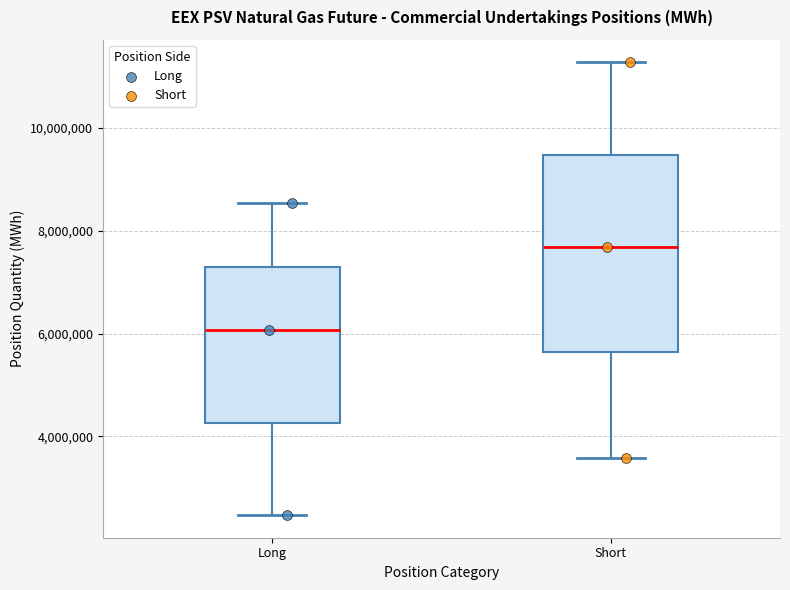

Reading left to right, read every box against the y-axis: the position of its median line, the range the box covers, and the ends of its whiskers. The values are not printed on the chart, so give them approximately, as read against the axis.

Long: median 6000000, box 4200000 to 7400000, whiskers 2400000 to 8600000
Short: median 7600000, box 5600000 to 9400000, whiskers 3600000 to 11200000